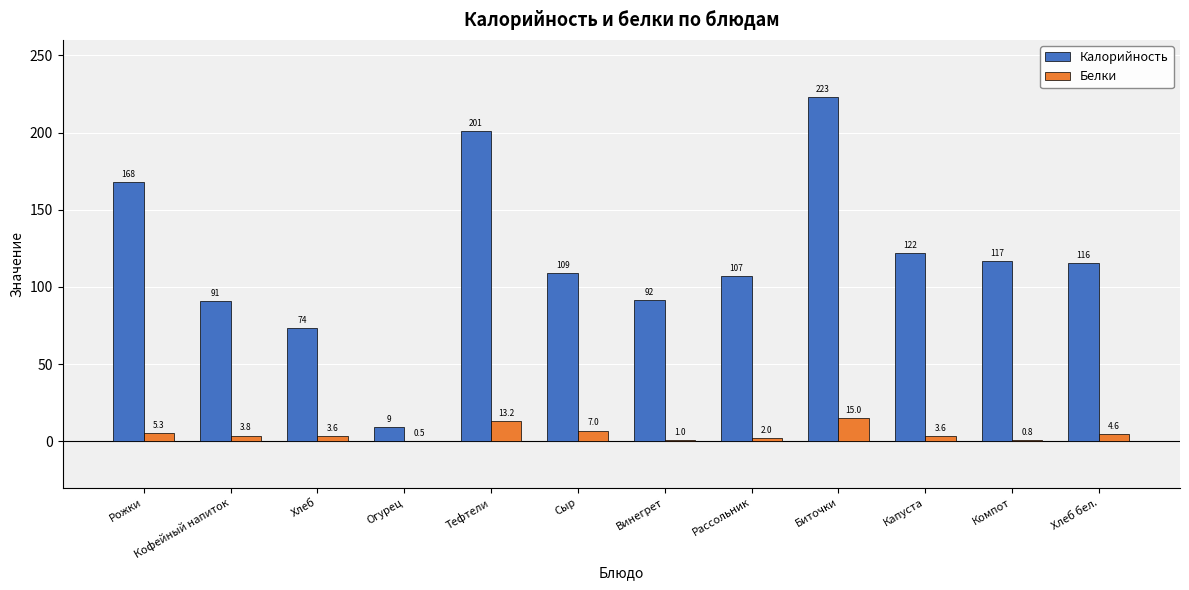

At which label is Белки closest to 7?

Сыр